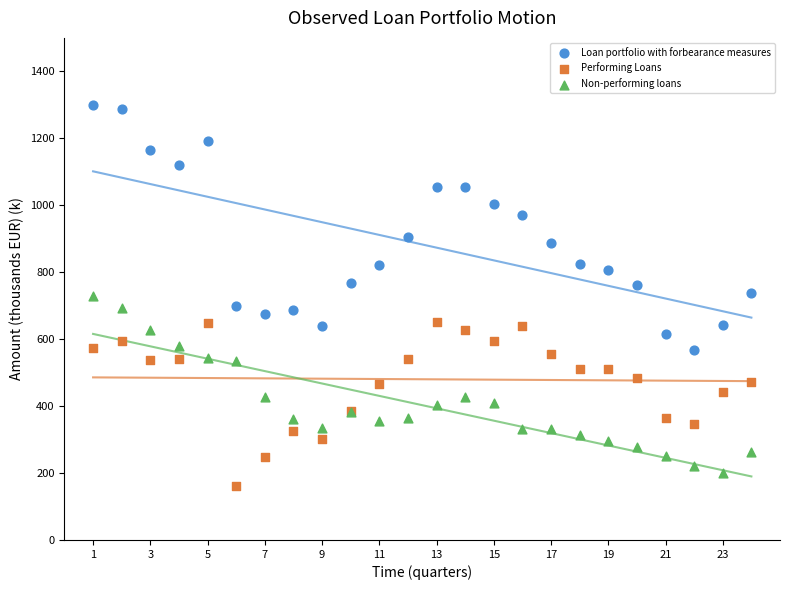

Which series has the widest spread of Y values?

Loan portfolio with forbearance measures